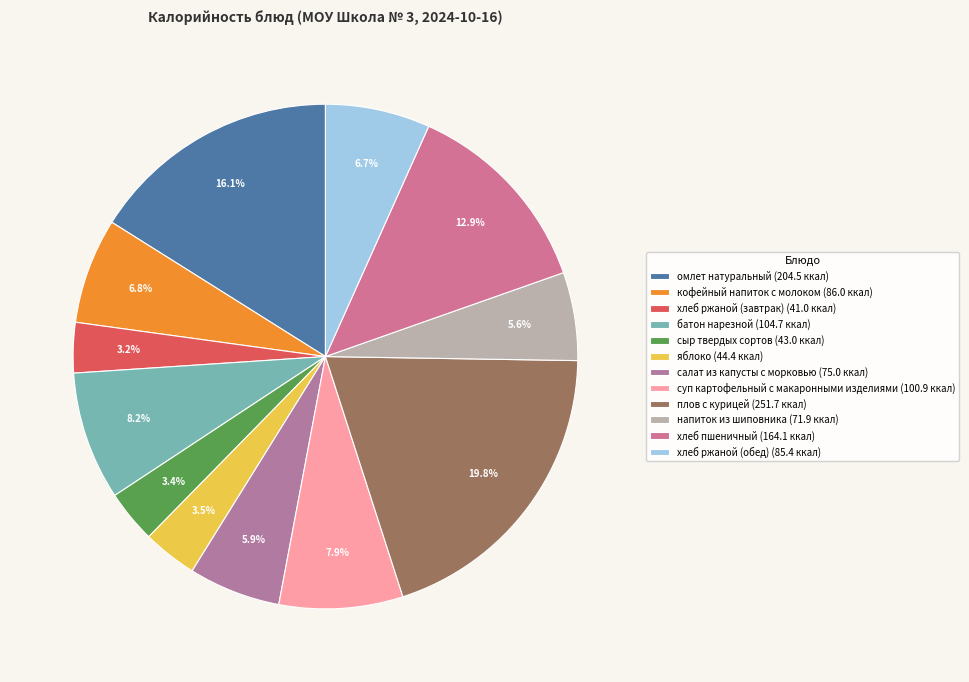

To the nearest percent, what percentage of the pie is салат из капусты с морковью?

6%